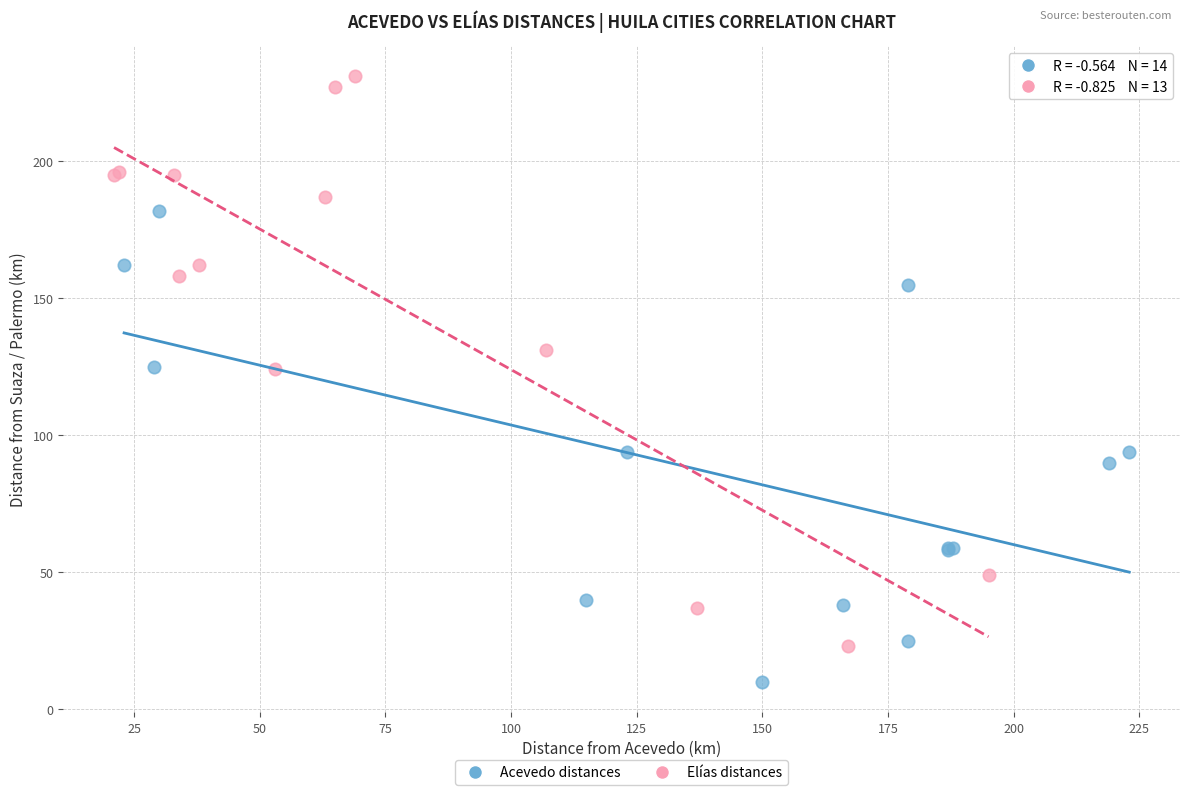

What are all the series names shown in the legend?

Acevedo distances, Elías distances